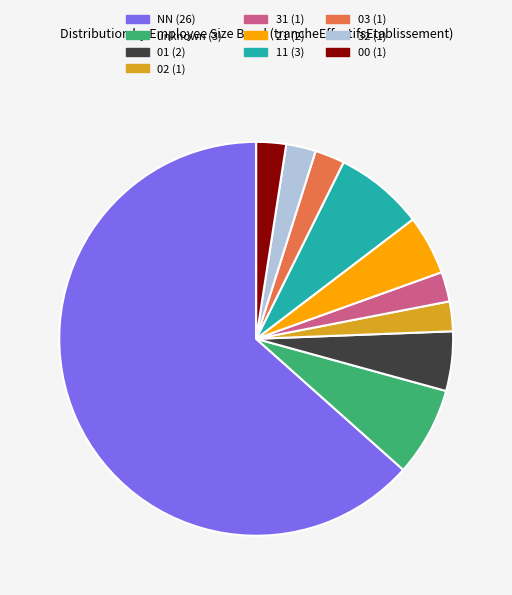

Does any single category account for the majority?

Yes